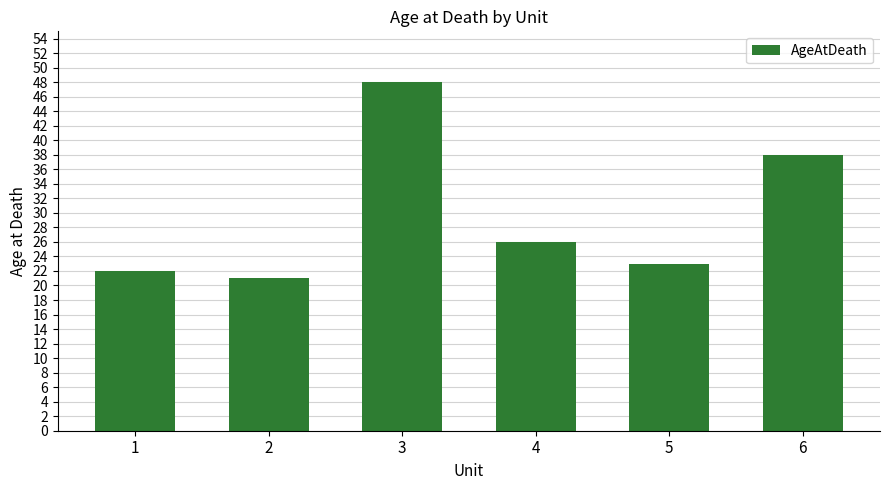

What is the value of the 3rd bar from the left?

48